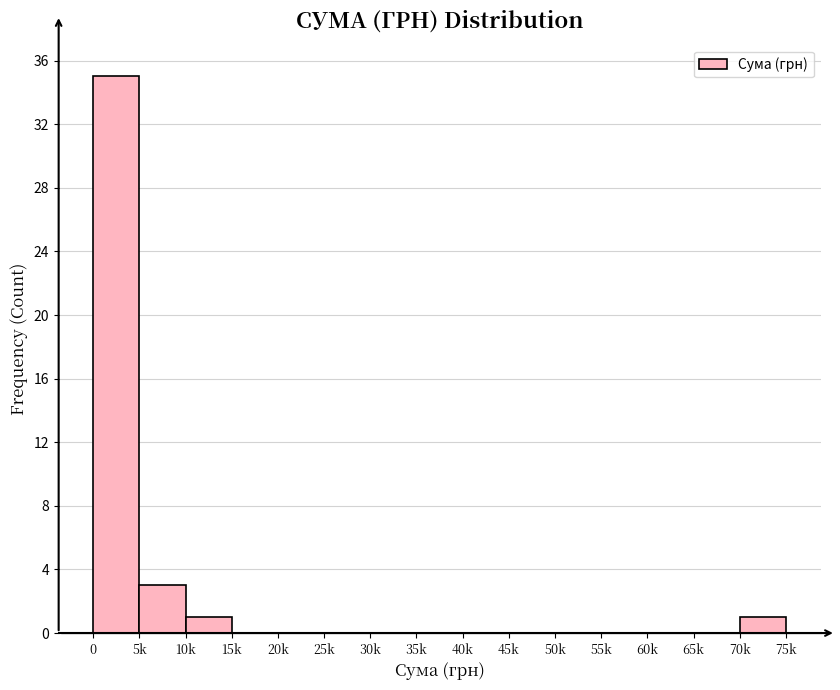

Reading left to right, extract all data points from this chart.

0=35	5k=3	10k=1	15k=0	20k=0	25k=0	30k=0	35k=0	40k=0	45k=0	50k=0	55k=0	60k=0	65k=0	70k=1